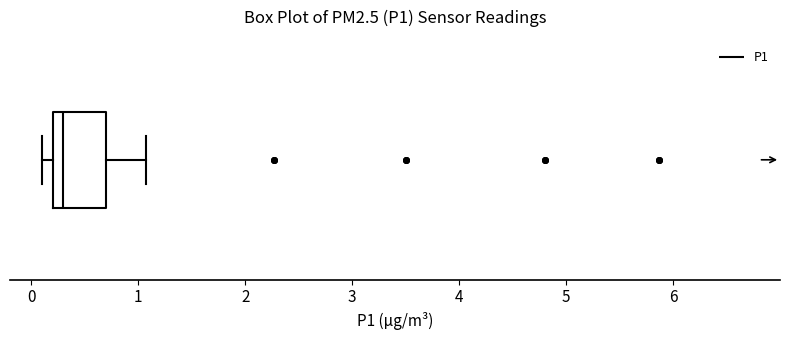

Read this box plot against the x-axis: the position of the median line, the range covered by the box, and the ends of both whiskers. The values are not printed on the chart, so give them approximately, as read against the axis.

median 0.3, box 0.2 to 0.7, whiskers 0.1 to 1.1